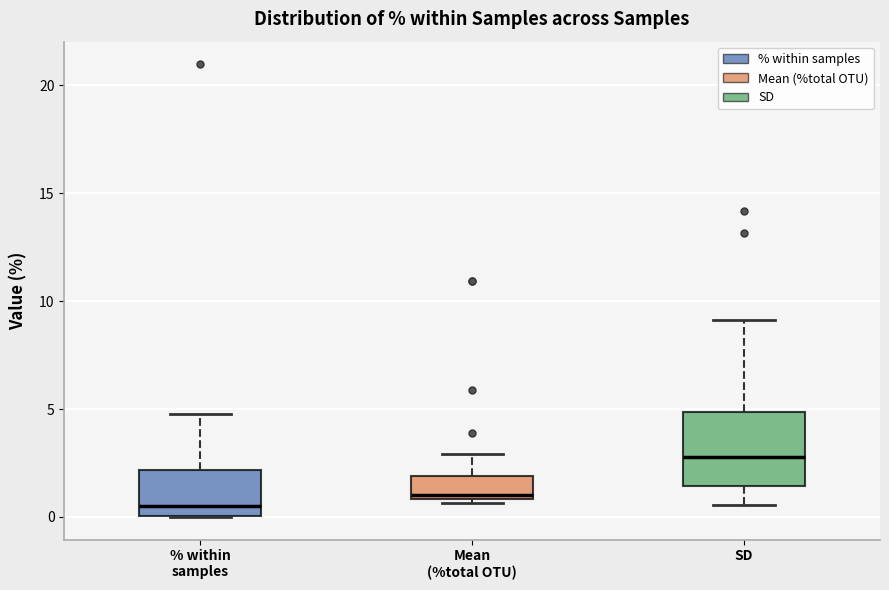

Reading left to right, transcribe this box plot: for each box, give where its median line is, the range the box spans, and where its two whiskers end, as read against the y-axis. The values are not printed on the chart, so give them approximately, as read against the axis.

% within samples: median 0.5, box 0.0 to 2.0, whiskers 0.0 to 5.0
Mean (%total OTU): median 1.0 (just above the box's lower edge), box 1.0 to 2.0, whiskers 0.5 to 3.0
SD: median 3.0, box 1.5 to 5.0, whiskers 0.5 to 9.0